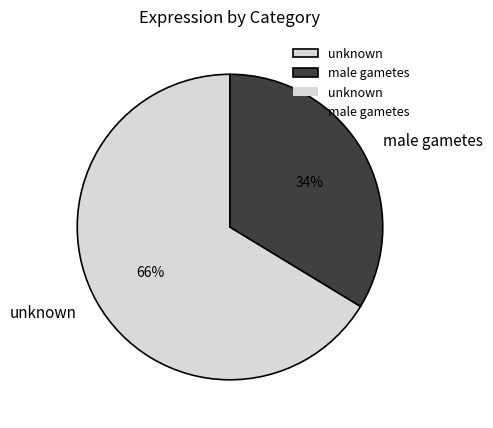

What is the smallest slice in the pie chart?

male gametes